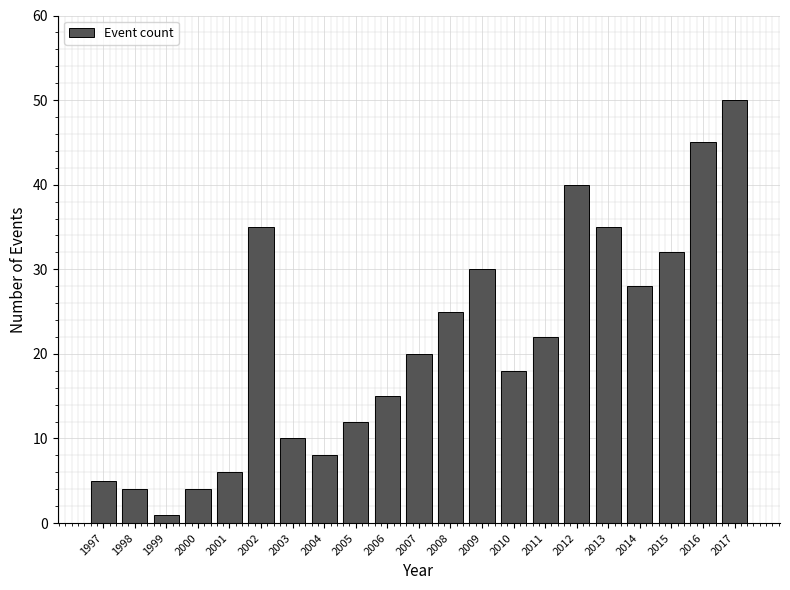

Reading left to right, list all the values displayed in this chart.

1997=5	1998=4	1999=1	2000=4	2001=6	2002=35	2003=10	2004=8	2005=12	2006=15	2007=20	2008=25	2009=30	2010=18	2011=22	2012=40	2013=35	2014=28	2015=32	2016=45	2017=50